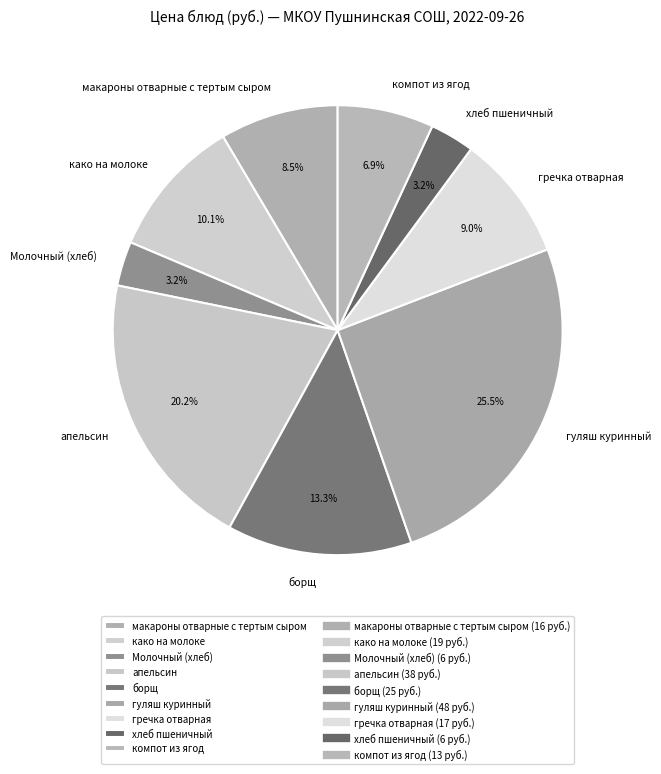

To the nearest percent, what percentage of the pie is борщ?

13%